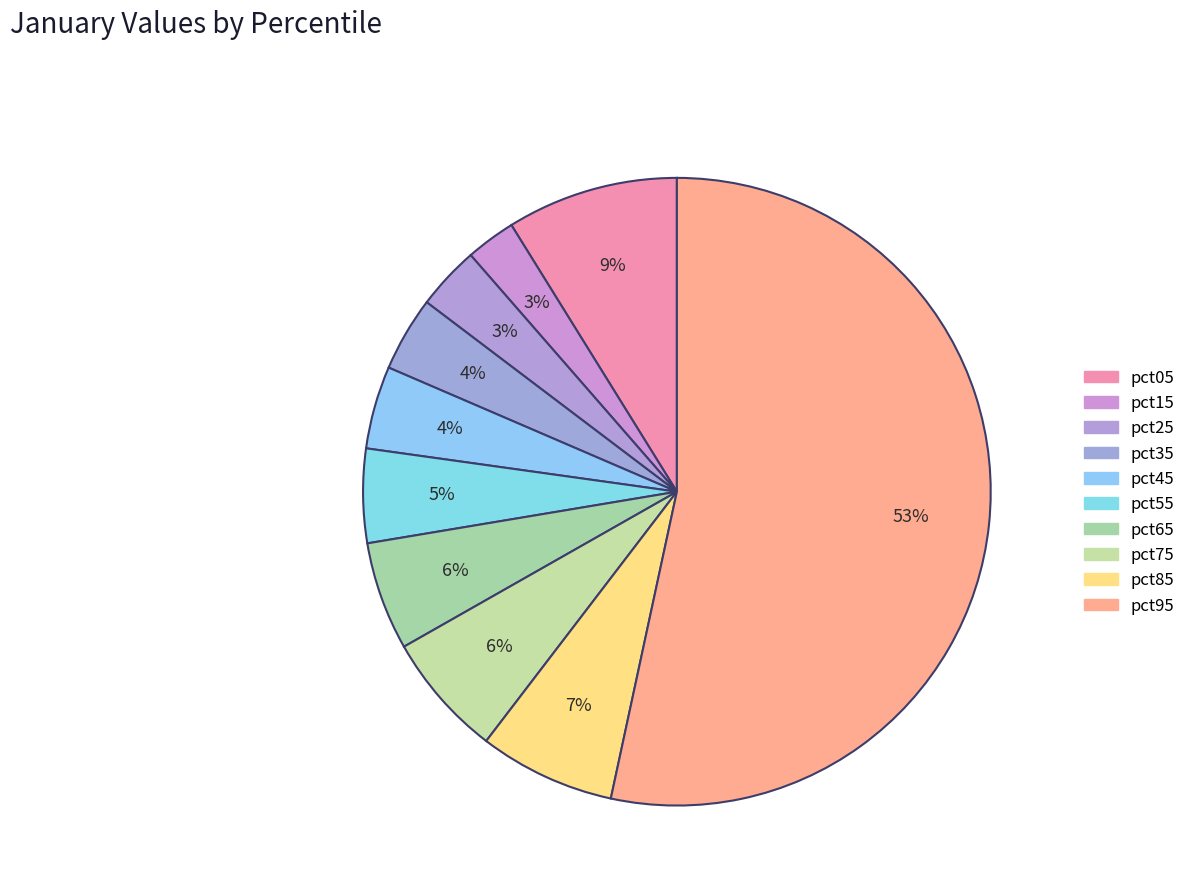

What is the largest slice in the pie chart?

pct95